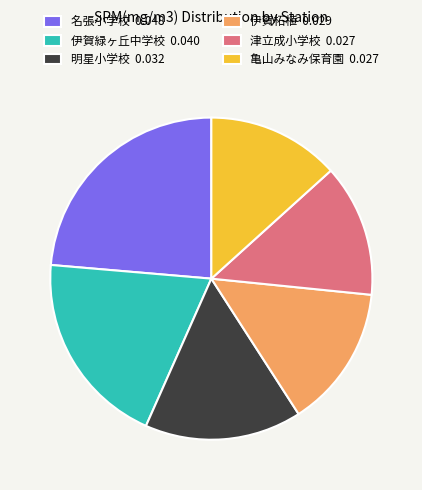

How many segments does this pie chart have?

6